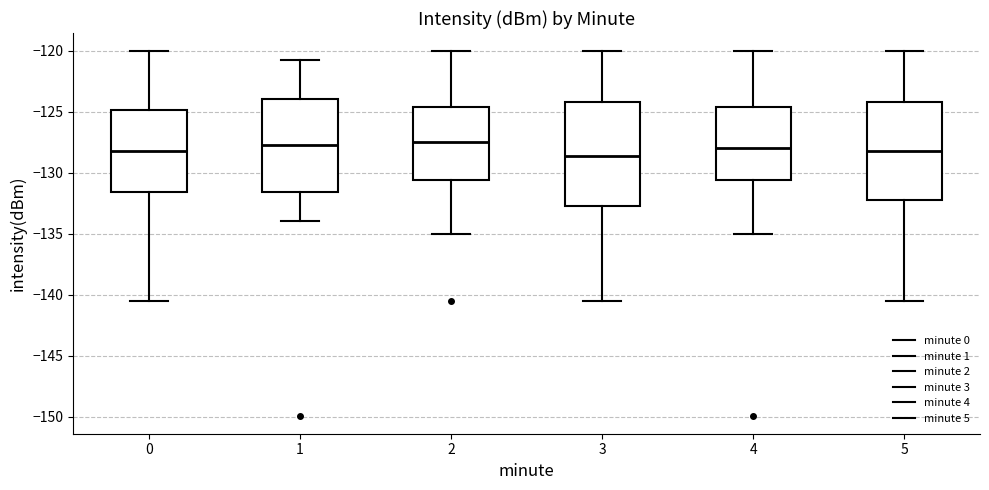

Reading left to right, read every box against the y-axis: the position of its median line, the range the box covers, and the ends of its whiskers. The values are not printed on the chart, so give them approximately, as read against the axis.

0: median -128.0, box -131.5 to -125.0, whiskers -140.5 to -120.0
1: median -128.0, box -131.5 to -124.0, whiskers -134.0 to -120.5
2: median -127.5, box -130.5 to -124.5, whiskers -135.0 to -120.0
3: median -128.5, box -132.5 to -124.0, whiskers -140.5 to -120.0
4: median -128.0, box -130.5 to -124.5, whiskers -135.0 to -120.0
5: median -128.0, box -132.5 to -124.0, whiskers -140.5 to -120.0